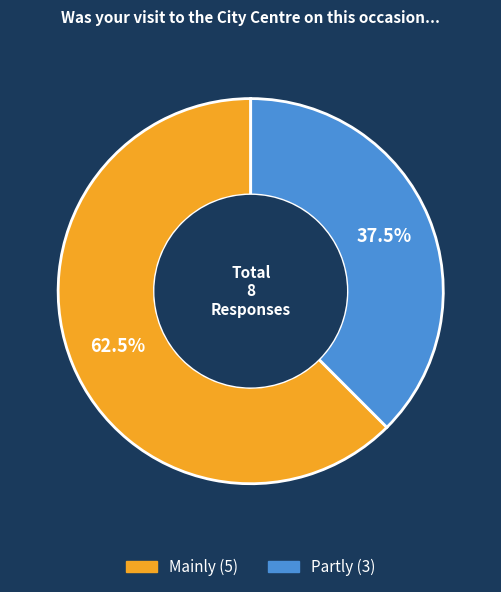

Is there any slice that represents more than half of the pie?

Yes